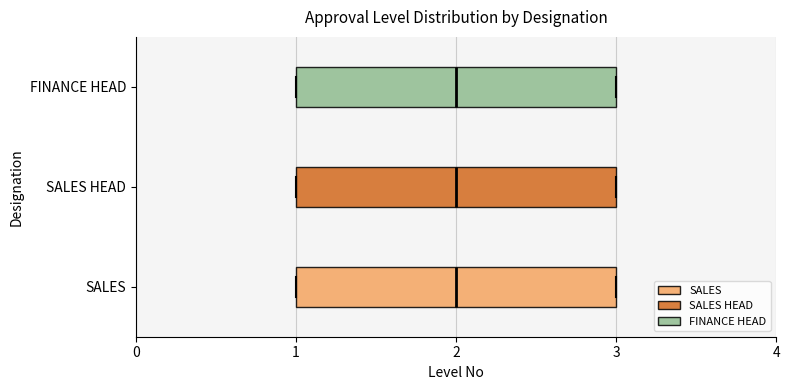

Reading bottom to top, transcribe this box plot: for each box, give where its median line is, the range the box spans, and where its two whiskers end, as read against the x-axis. The values are not printed on the chart, so give them approximately, as read against the axis.

SALES: median 2, box 1 to 3, whiskers 1 to 3
SALES HEAD: median 2, box 1 to 3, whiskers 1 to 3
FINANCE HEAD: median 2, box 1 to 3, whiskers 1 to 3